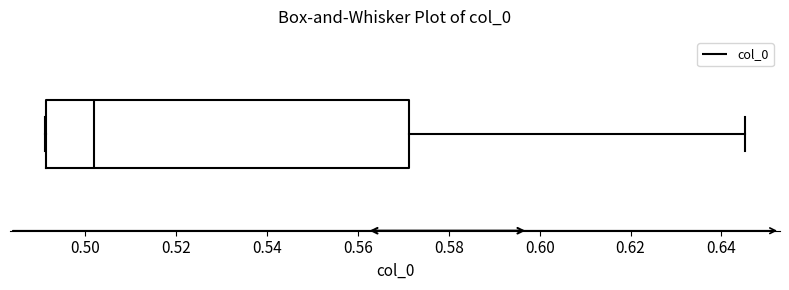

Where is the right edge of the box on the x-axis? The values are not printed on the chart, so give them approximately, as read against the axis.

0.572